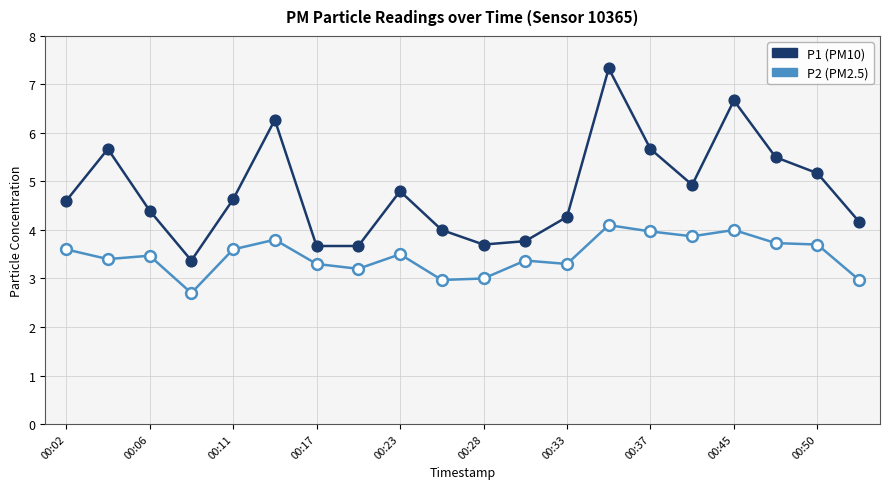

What is the greatest value displayed?

7.3